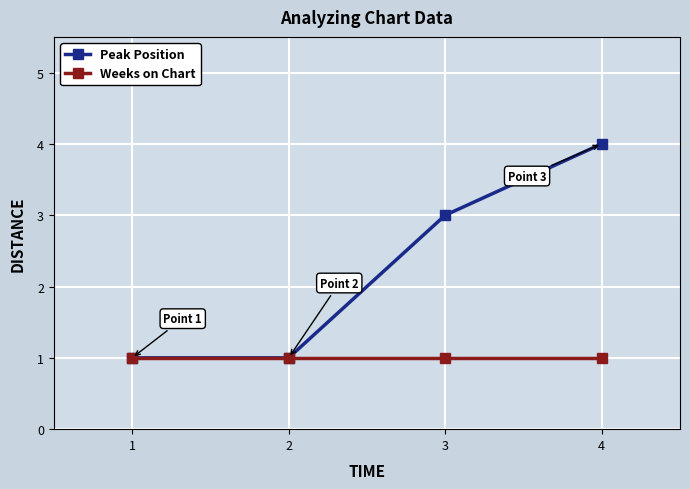

At 4, list the series in order from largest to smallest.

Peak Position, Weeks on Chart